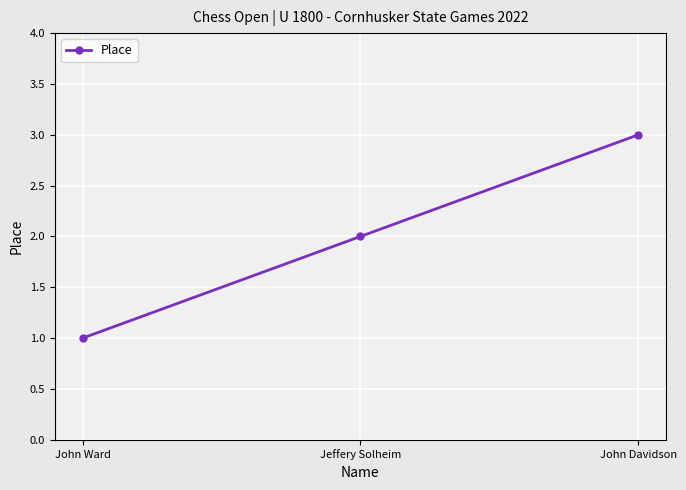

Is it true that the value at John Ward is 1?

True